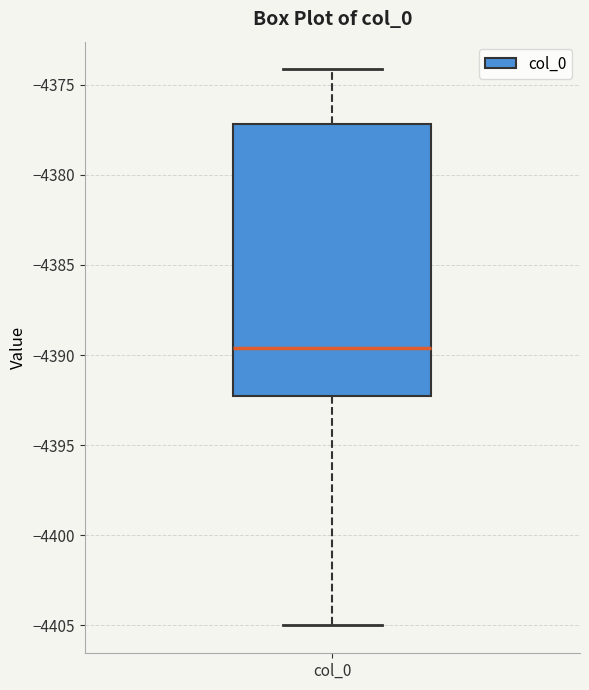

Read this box plot against the y-axis: the position of the median line, the range covered by the box, and the ends of both whiskers. The values are not printed on the chart, so give them approximately, as read against the axis.

median -4389.5, box -4392.5 to -4377.0, whiskers -4405.0 to -4374.0